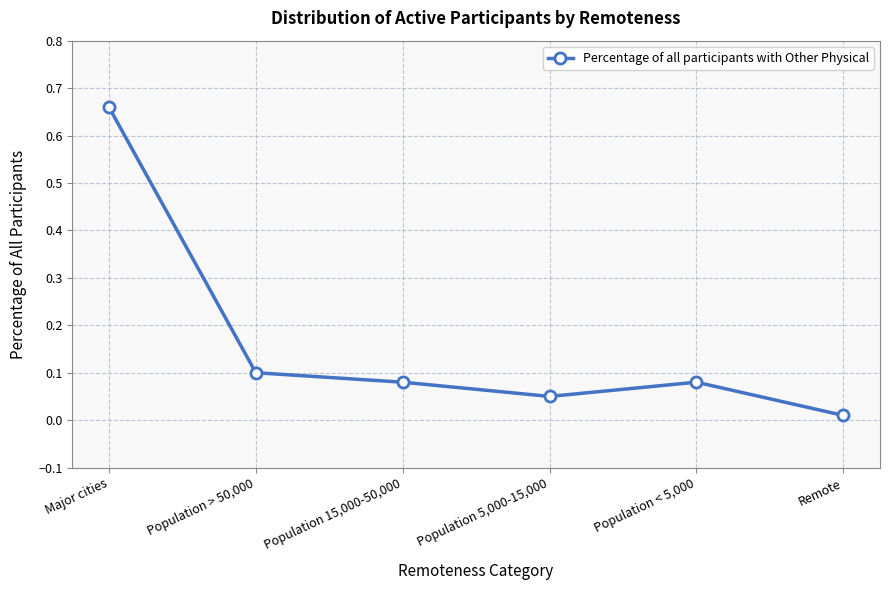

Which label corresponds to the largest value in the chart?

Major cities